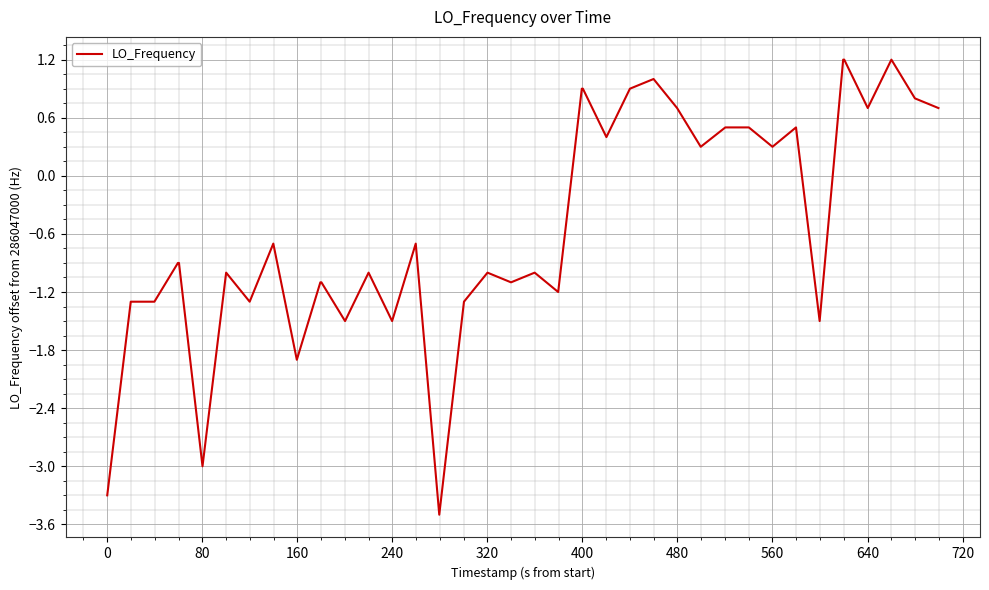

What is the greatest value displayed?

1.2